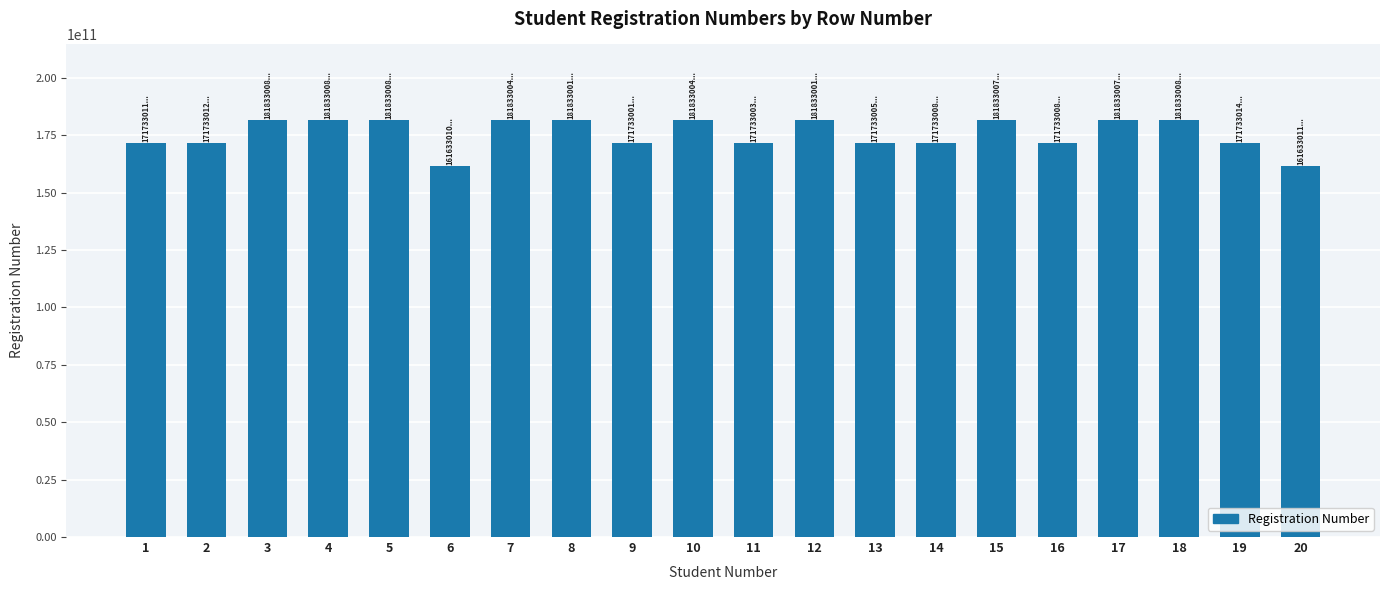

What is the value of the 11th bar from the left?

171733003763